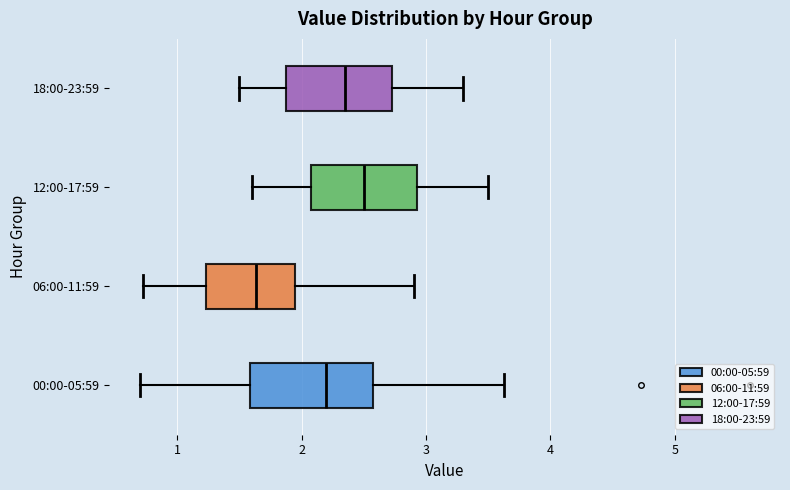

Comparing the boxes themselves (not the whiskers), which one is the widest?

00:00-05:59